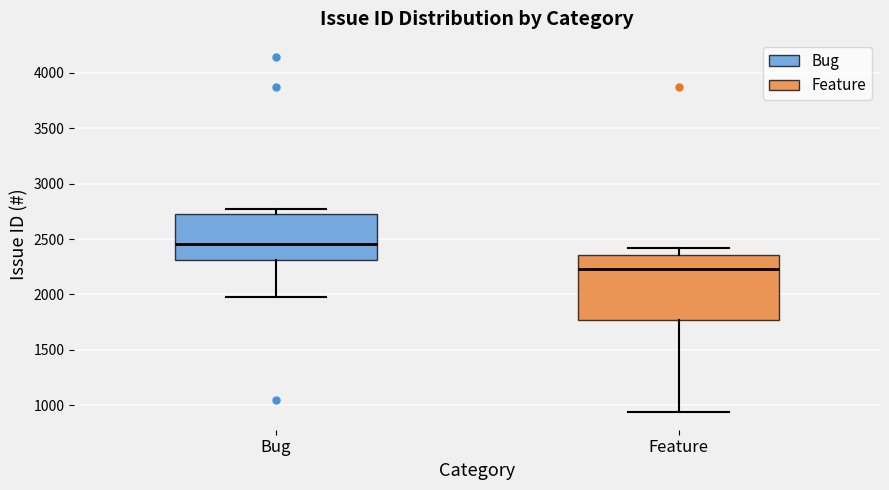

Comparing the boxes themselves (not the whiskers), which one is the tallest?

Feature